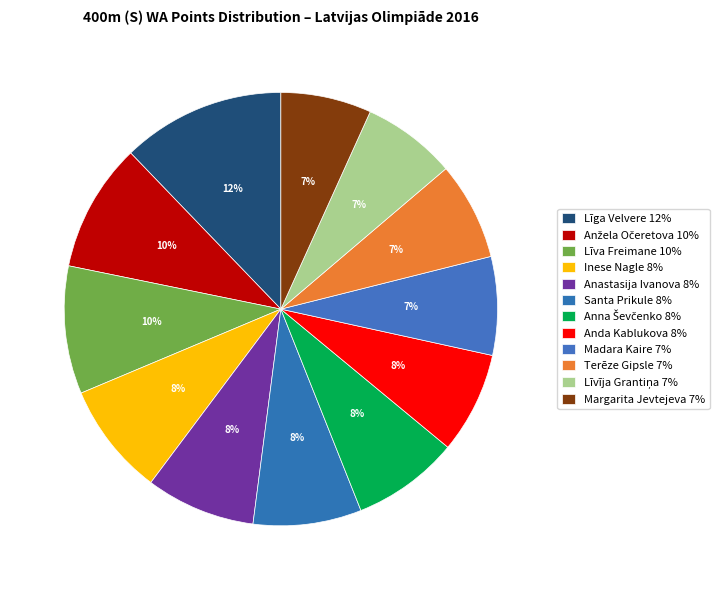

Is it true that Līvīja Grantiņa is 7% of the pie?

True